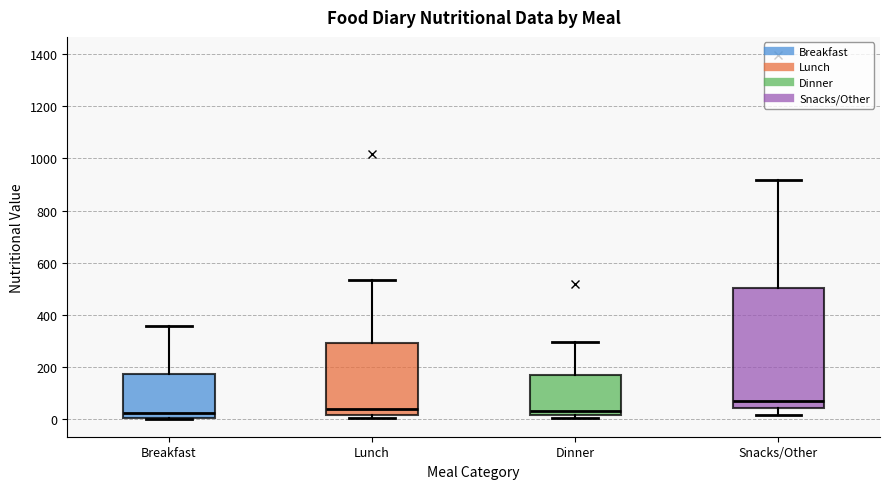

Reading left to right, read every box against the y-axis: the position of its median line, the range the box covers, and the ends of its whiskers. The values are not printed on the chart, so give them approximately, as read against the axis.

Breakfast: median 20, box 0 to 180, whiskers 0 to 360
Lunch: median 40, box 20 to 300, whiskers 0 to 540
Dinner: median 40, box 20 to 160, whiskers 0 to 300
Snacks/Other: median 60, box 40 to 500, whiskers 20 to 920